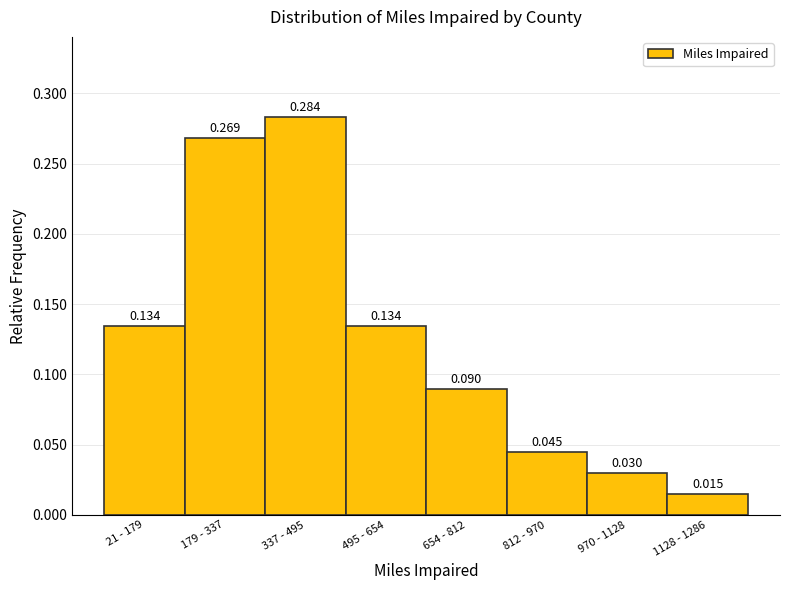

Count the number of categories in the chart.

8